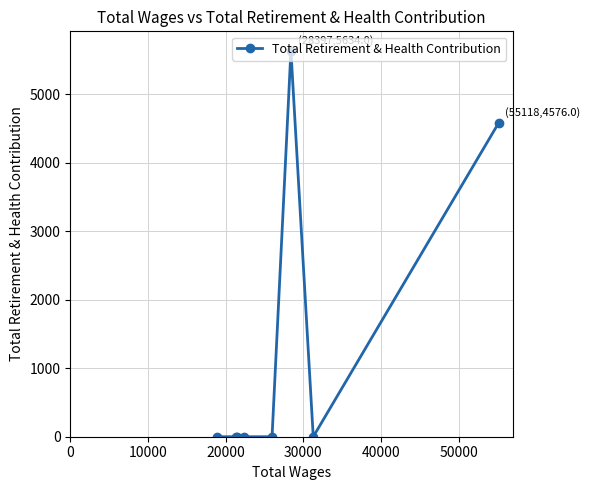

What is the difference between the maximum and second lowest values?

5634